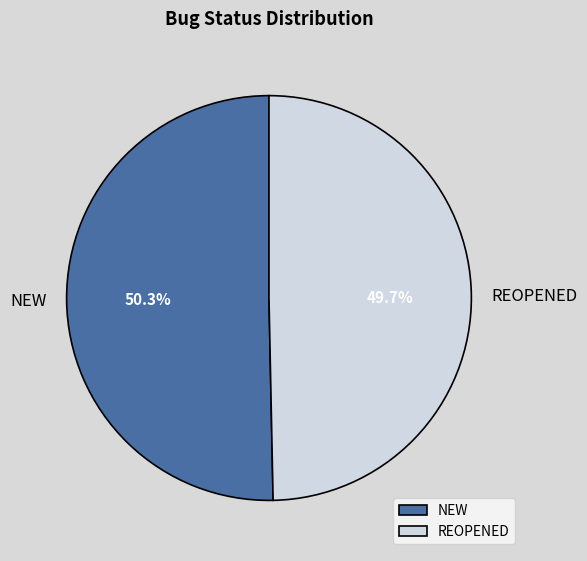

Which category accounts for the majority?

NEW